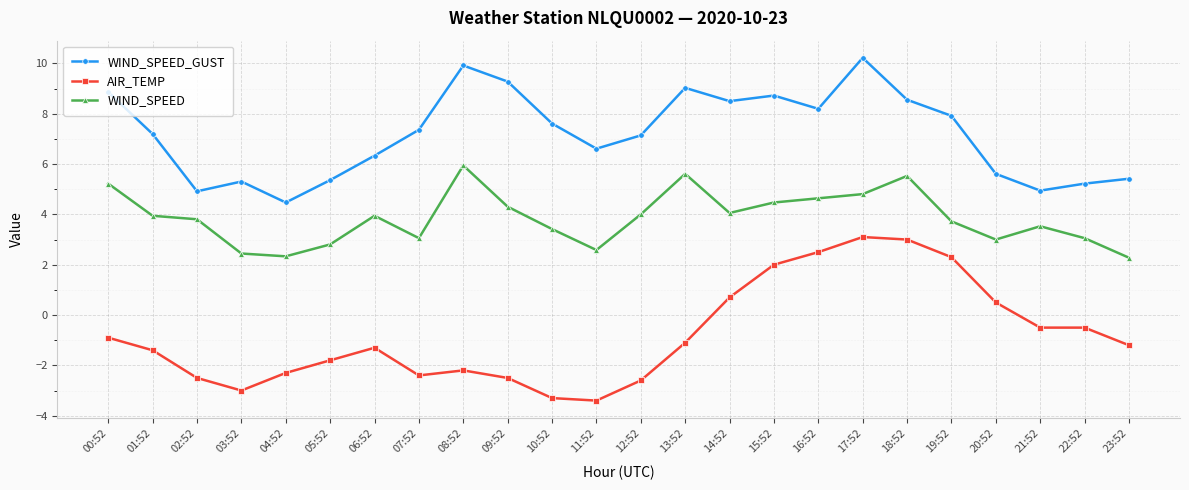

True or false: AIR_TEMP and WIND_SPEED_GUST cross at least once.

False